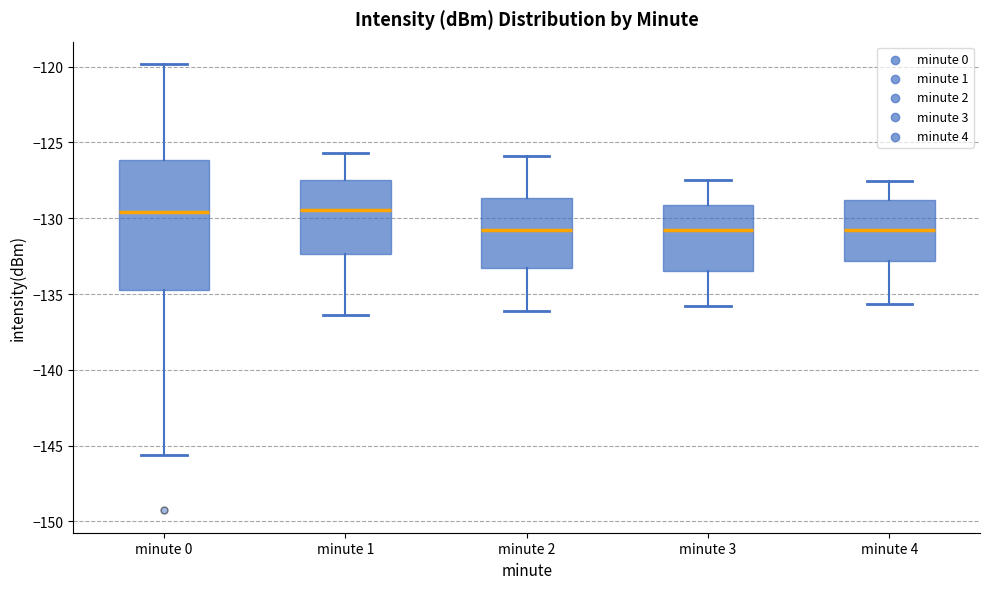

Where does the median line of the box for minute 3 sit on the y-axis? The values are not printed on the chart, so give them approximately, as read against the axis.

-131.0